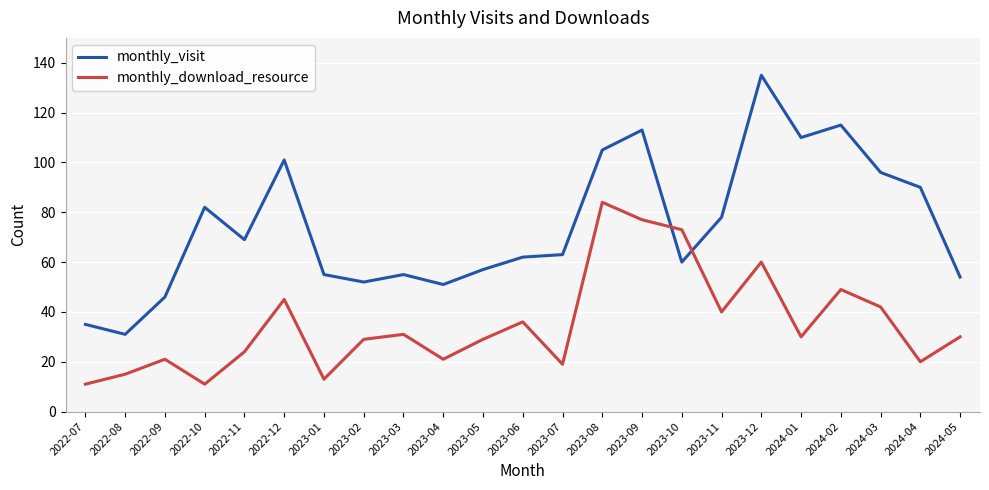

In monthly_download_resource, how many points are higher than both neighbors (excluding endpoints)?

7